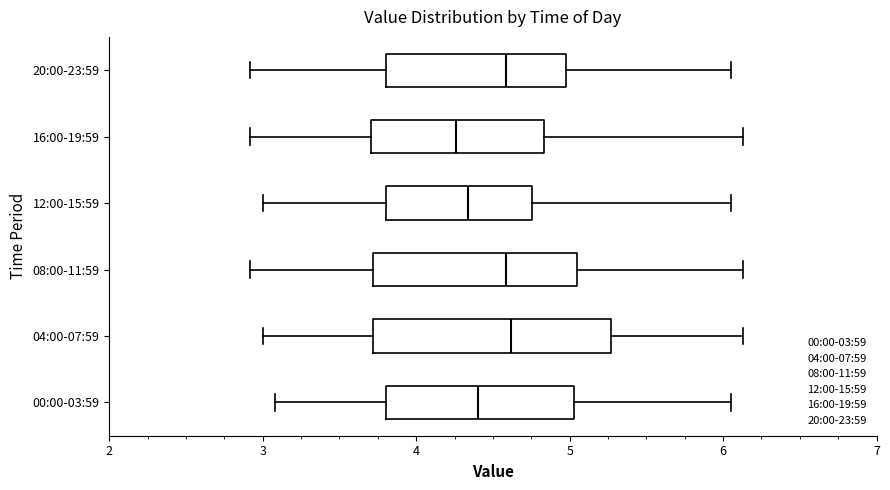

Where does the right whisker of the box for 16:00-19:59 end on the x-axis? The values are not printed on the chart, so give them approximately, as read against the axis.

6.1